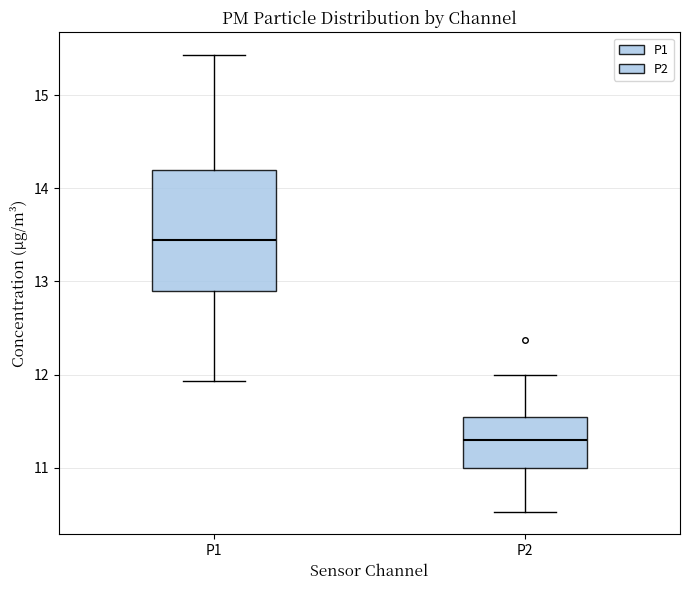

Which box is the tallest, from its lower edge to its upper edge?

P1